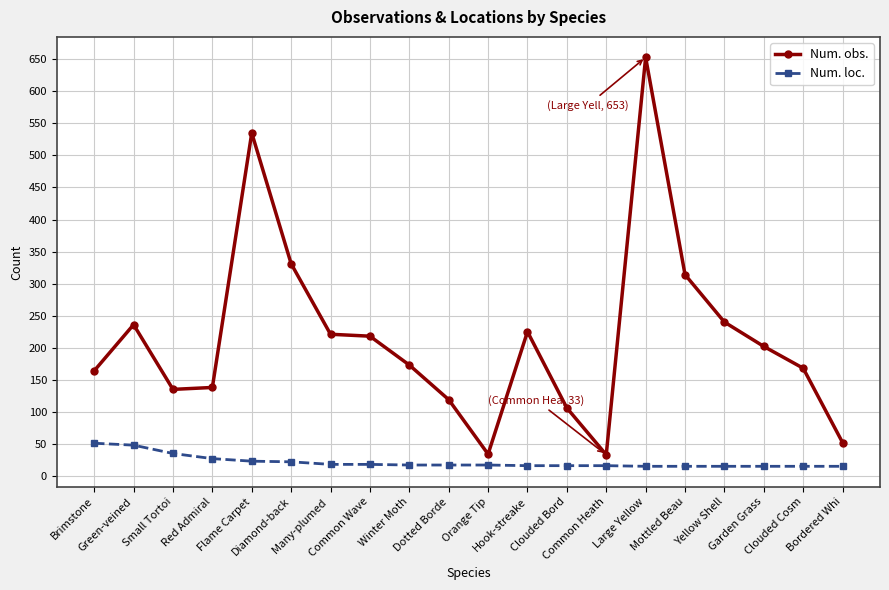

The Num. loc. series shows 17 at Orange Tip. True or false?

True